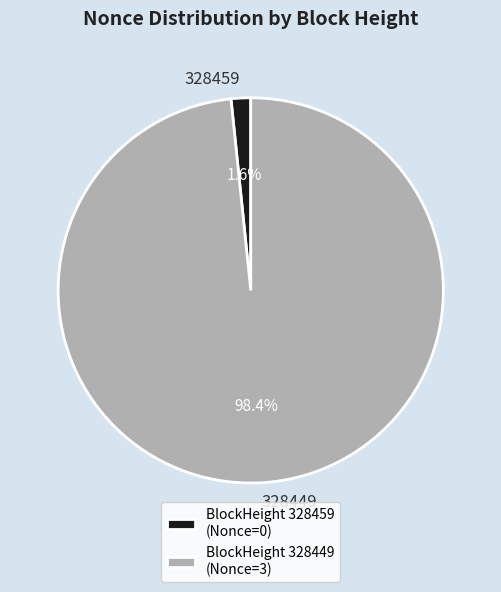

Which has a higher value, BlockHeight 328449 (Nonce=3) or BlockHeight 328459 (Nonce=0)?

BlockHeight 328449 (Nonce=3)